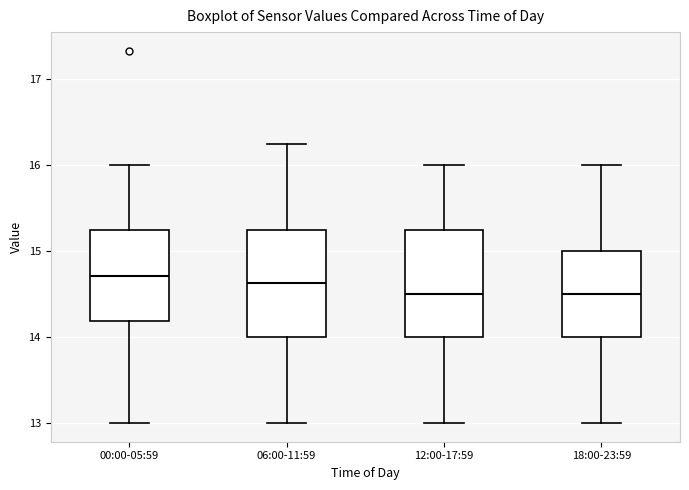

Reading left to right, read every box against the y-axis: the position of its median line, the range the box covers, and the ends of its whiskers. The values are not printed on the chart, so give them approximately, as read against the axis.

00:00-05:59: median 14.7, box 14.2 to 15.3, whiskers 13.0 to 16.0
06:00-11:59: median 14.6, box 14.0 to 15.3, whiskers 13.0 to 16.3
12:00-17:59: median 14.5, box 14.0 to 15.3, whiskers 13.0 to 16.0
18:00-23:59: median 14.5, box 14.0 to 15.0, whiskers 13.0 to 16.0